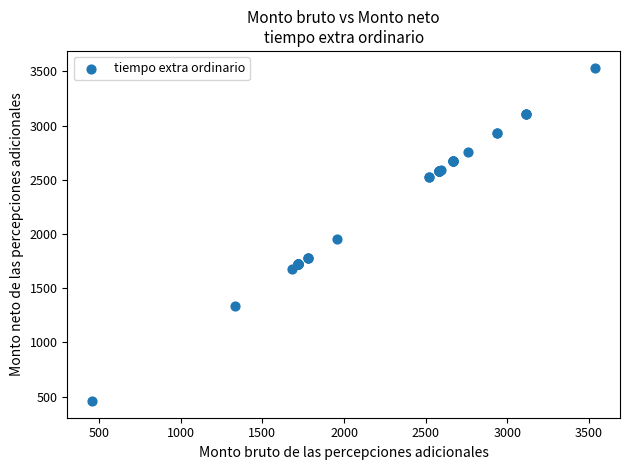

What Y value in the scatter plot is closest to 1997?

1956.8